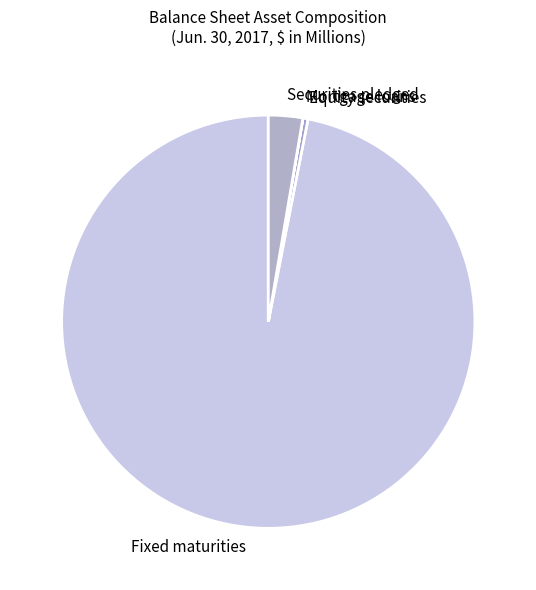

Is there a majority slice in this chart?

Yes